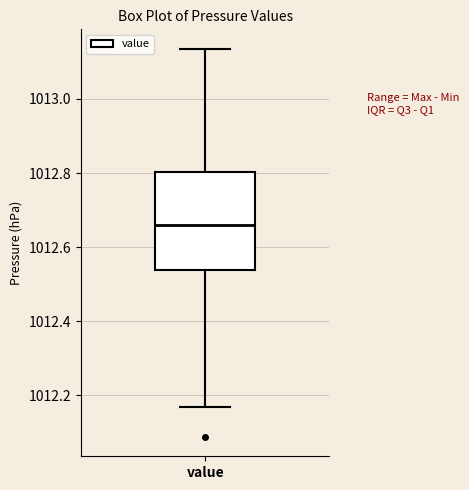

Read this box plot against the y-axis: the position of the median line, the range covered by the box, and the ends of both whiskers. The values are not printed on the chart, so give them approximately, as read against the axis.

median 1012.66, box 1012.54 to 1012.80, whiskers 1012.16 to 1013.14